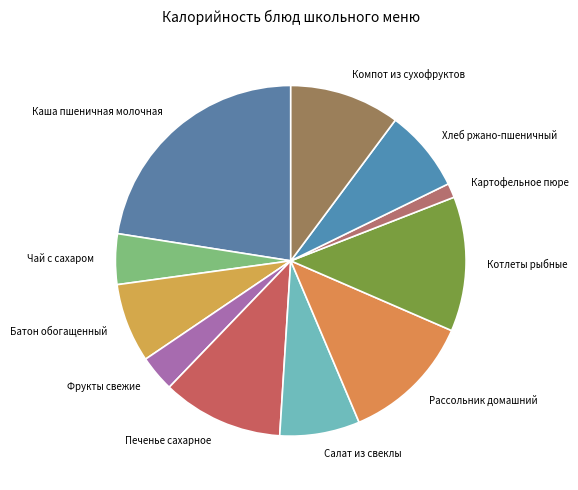

Is the sum of Салат из свеклы and Фрукты свежие greater than half?

No